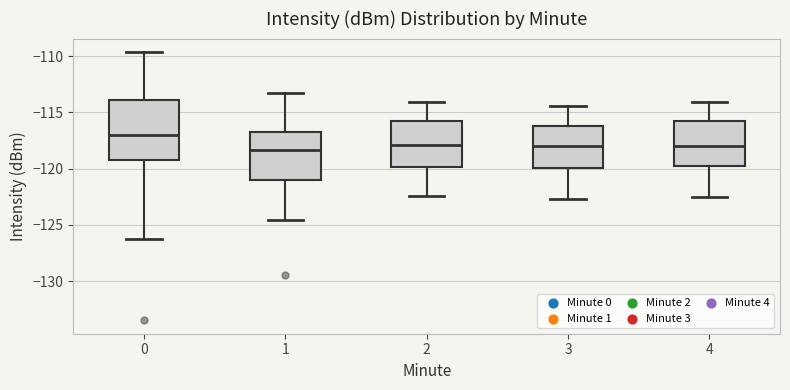

Reading left to right, transcribe this box plot: for each box, give where its median line is, the range the box spans, and where its two whiskers end, as read against the y-axis. The values are not printed on the chart, so give them approximately, as read against the axis.

0: median -117.0, box -119.5 to -114.0, whiskers -126.0 to -109.5
1: median -118.5, box -121.0 to -116.5, whiskers -124.5 to -113.5
2: median -118.0, box -120.0 to -116.0, whiskers -122.5 to -114.0
3: median -118.0, box -120.0 to -116.0, whiskers -122.5 to -114.5
4: median -118.0, box -120.0 to -116.0, whiskers -122.5 to -114.0